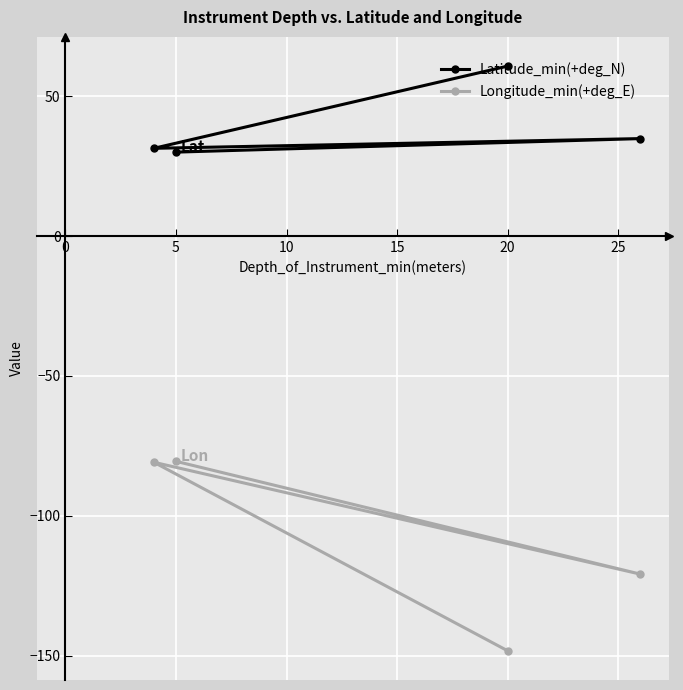

Where does the Latitude_min(+deg_N) series first go above 34?

20